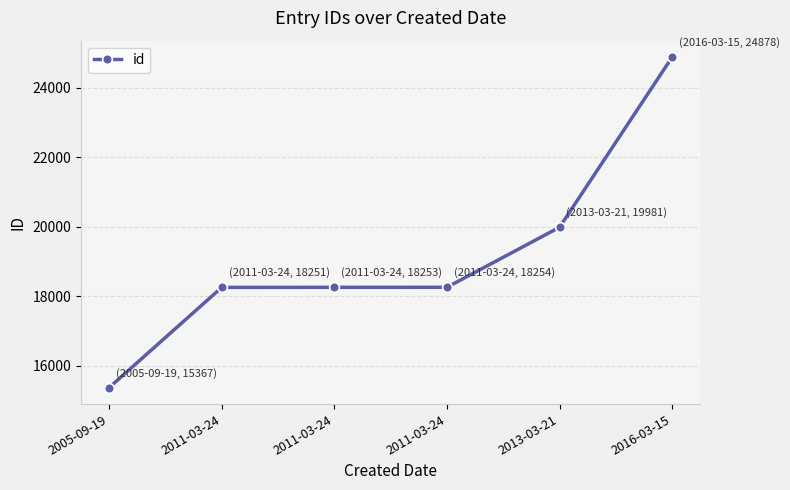

How many data points are less than 18254?

3